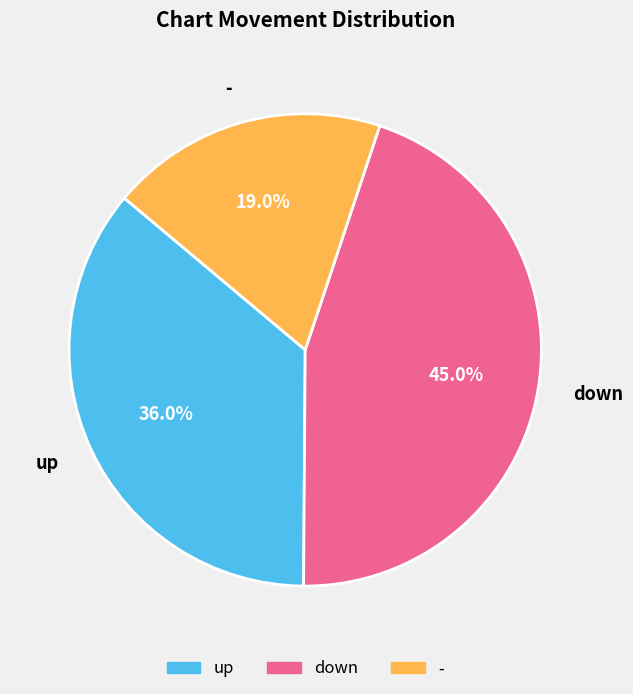

Rank the categories by value from lowest to highest.

-, up, down